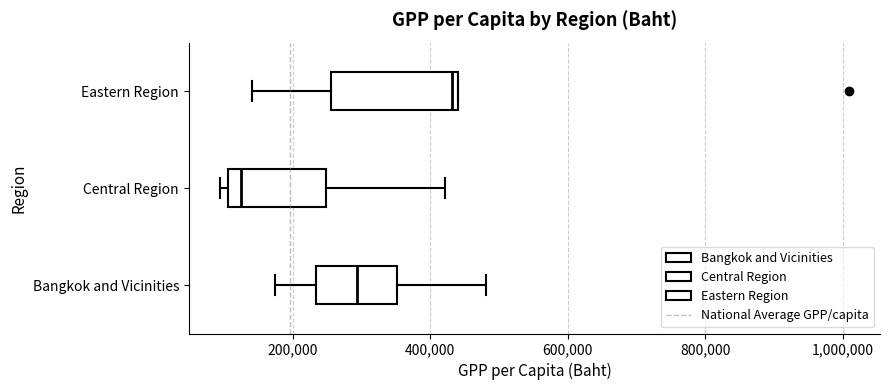

Reading bottom to top, transcribe this box plot: for each box, give where its median line is, the range the box spans, and where its two whiskers end, as read against the x-axis. The values are not printed on the chart, so give them approximately, as read against the axis.

Bangkok and Vicinities: median 300000, box 240000 to 360000, whiskers 180000 to 480000
Central Region: median 120000, box 100000 to 240000, whiskers 100000 (just left of the box's left edge) to 420000
Eastern Region: median 440000 (just left of the box's right edge), box 260000 to 440000, whiskers 140000 to 440000